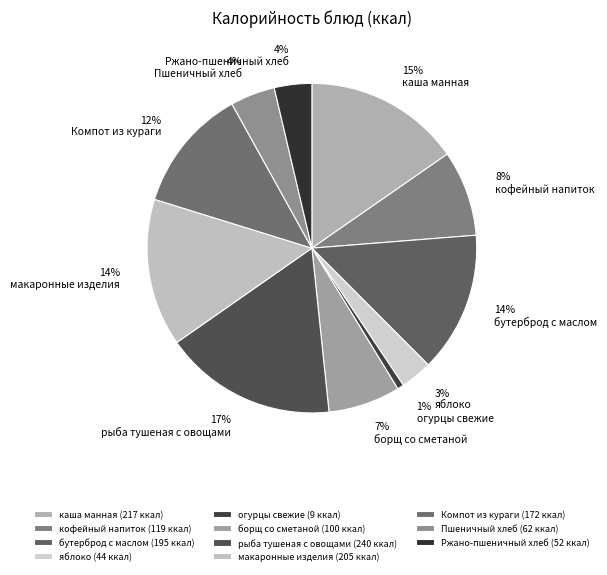

Is кофейный напиток the majority of the pie?

No